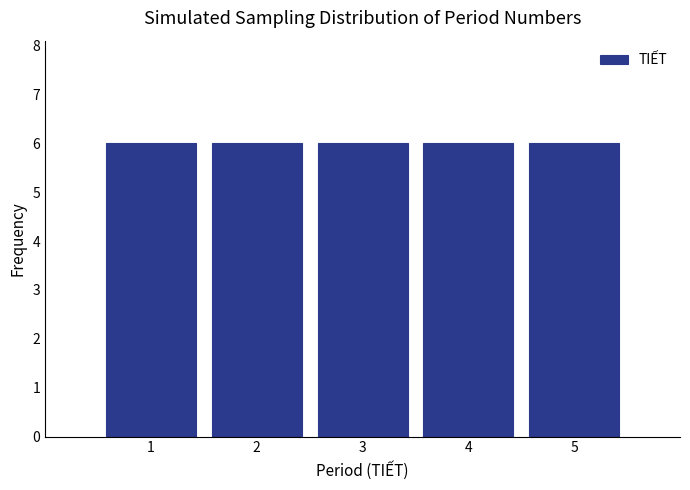

How tall is the bar that spans 1.5 to 2.5 on the x-axis? The values are not printed on the chart, so give them approximately, as read against the axis.

6